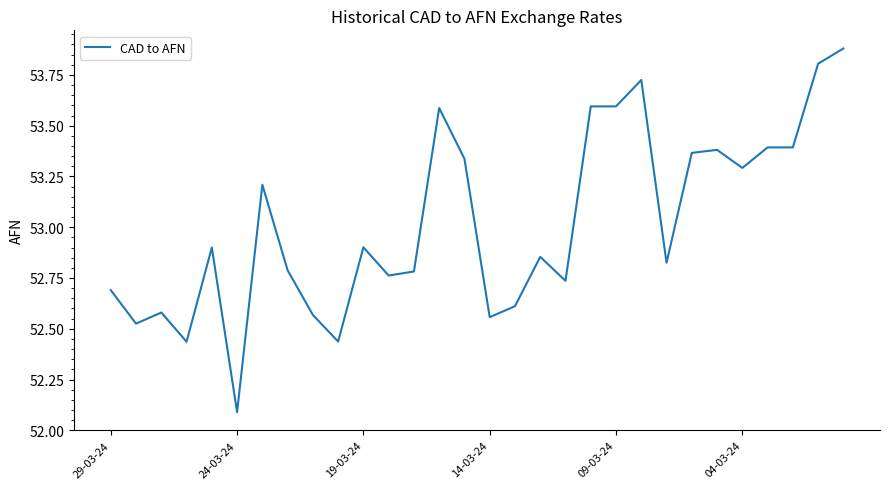

What is the difference between the maximum and minimum values?

1.8